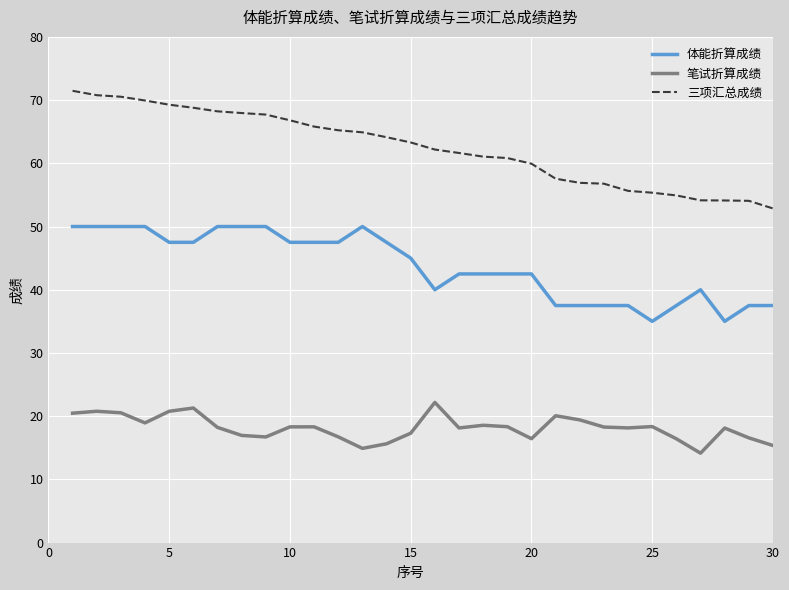

Which series has the largest total across all categories?

三项汇总成绩